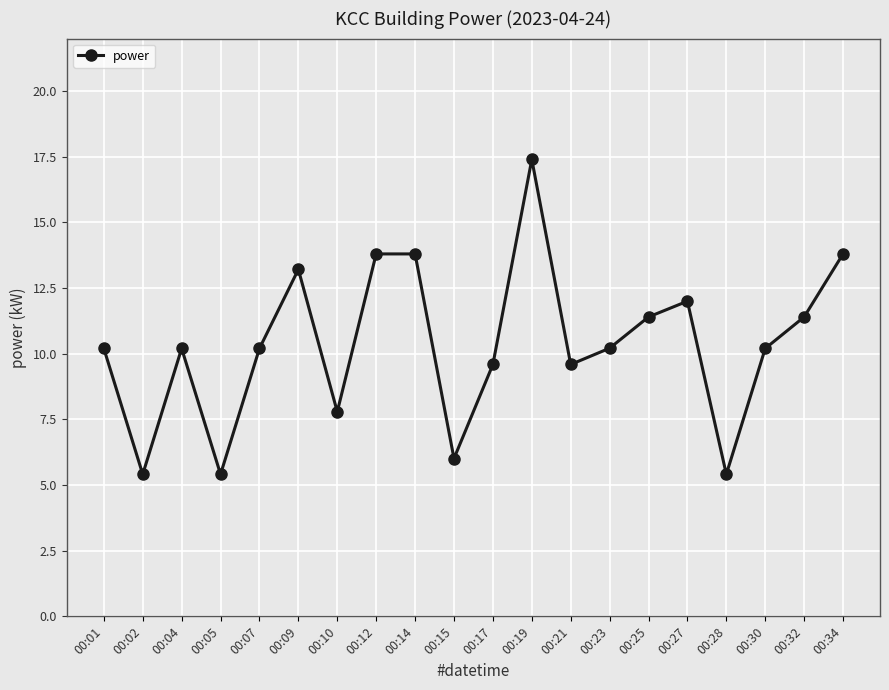

Approximately how many times larger is the value at 00:30 compared to 00:04?

1.0